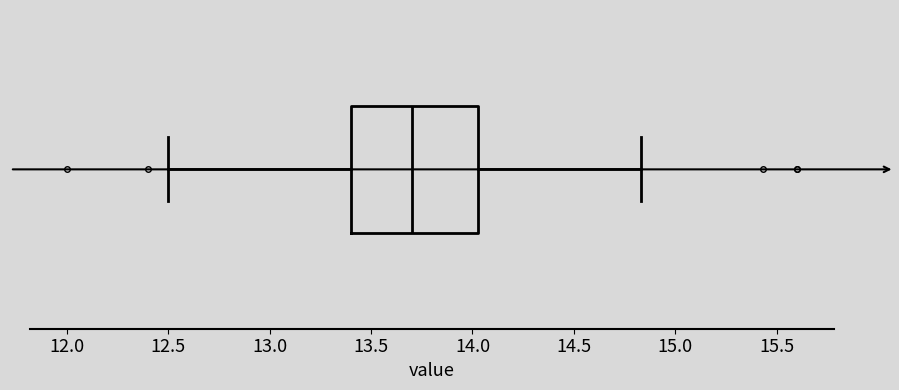

Read this box plot against the x-axis: the position of the median line, the range covered by the box, and the ends of both whiskers. The values are not printed on the chart, so give them approximately, as read against the axis.

median 13.70, box 13.40 to 14.05, whiskers 12.50 to 14.85